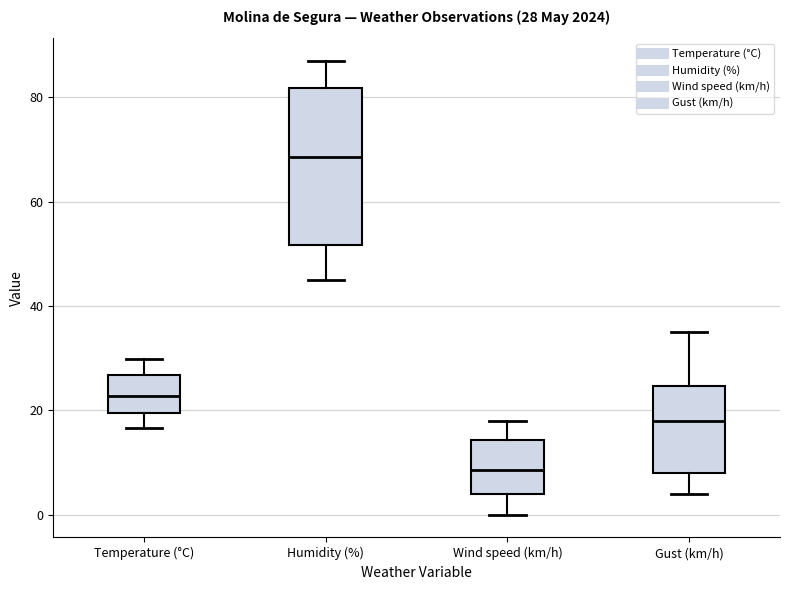

Which box is the tallest, from its lower edge to its upper edge?

Humidity (%)